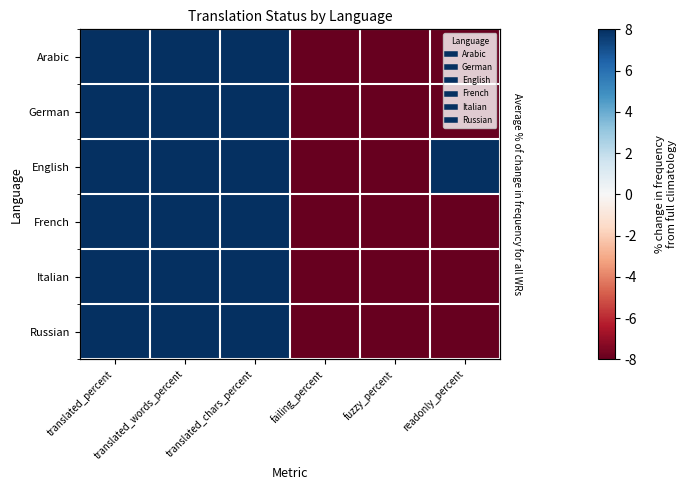

True or false: German has a value of 50 at translated_chars_percent.

True